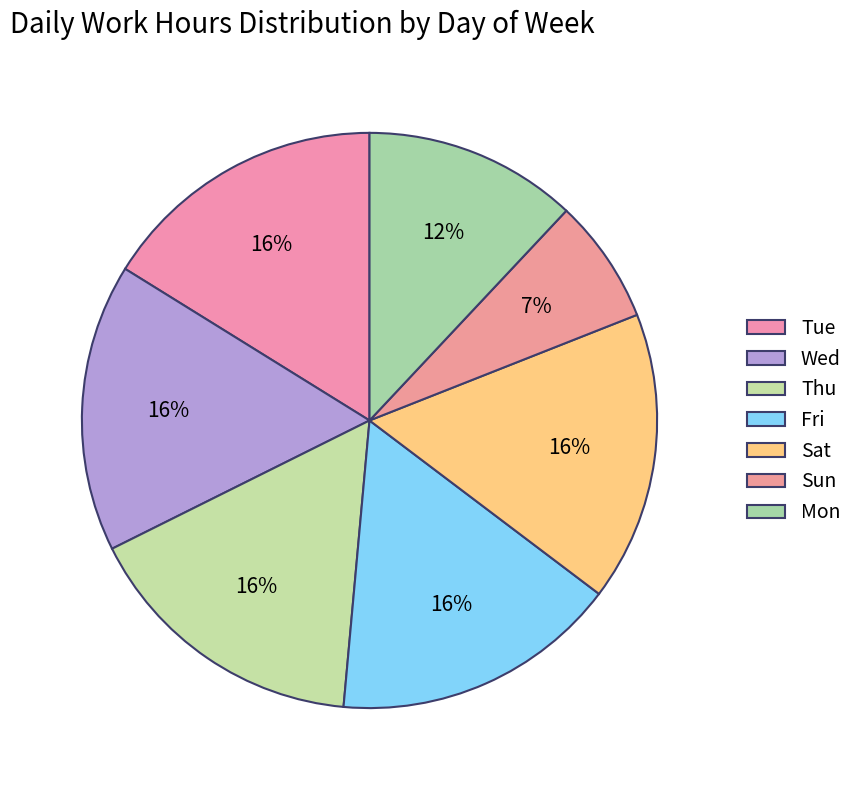

How many slices are in this pie chart?

7